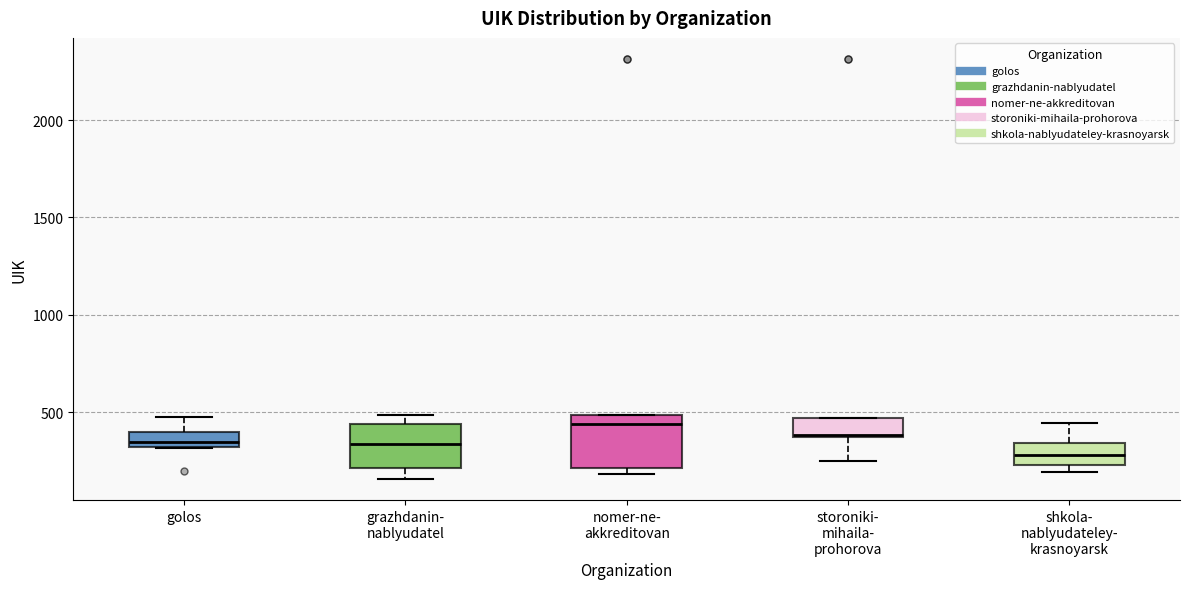

Reading left to right, read every box against the y-axis: the position of its median line, the range the box covers, and the ends of its whiskers. The values are not printed on the chart, so give them approximately, as read against the axis.

golos: median 350, box 300 to 400, whiskers 300 to 500
grazhdanin- nablyudatel: median 350, box 200 to 450, whiskers 150 to 500
nomer-ne- akkreditovan: median 450, box 200 to 500, whiskers 200 (just below the box's lower edge) to 500
storoniki- mihaila- prohorova: median 400, box 350 to 450, whiskers 250 to 450
shkola- nablyudateley- krasnoyarsk: median 300, box 250 to 350, whiskers 200 to 450